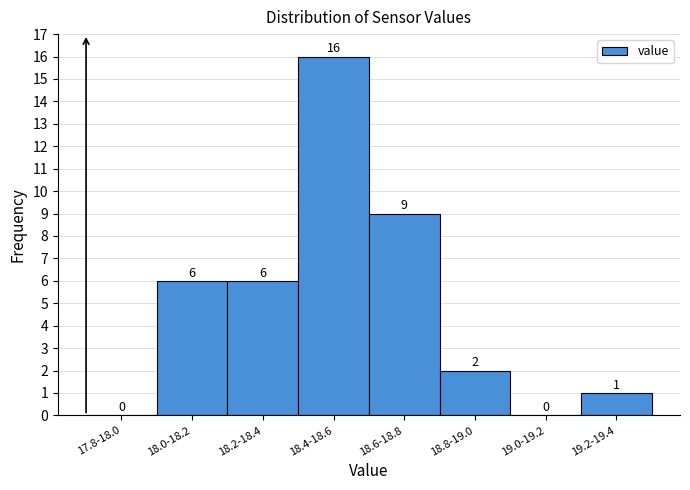

Reading left to right, list all the values displayed in this chart.

17.8-18.0=0	18.0-18.2=6	18.2-18.4=6	18.4-18.6=16	18.6-18.8=9	18.8-19.0=2	19.0-19.2=0	19.2-19.4=1